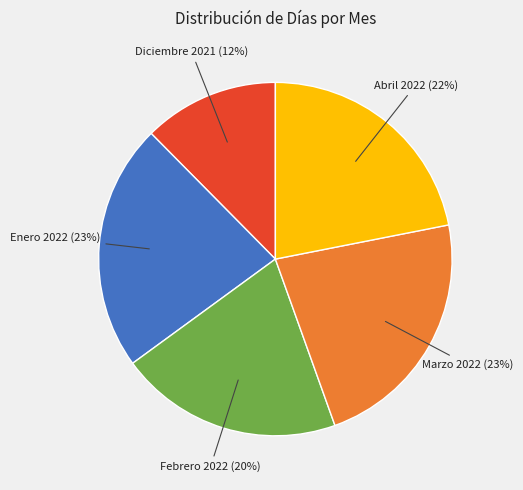

To the nearest percent, what is the combined percentage of Enero 2022 and Abril 2022?

45%